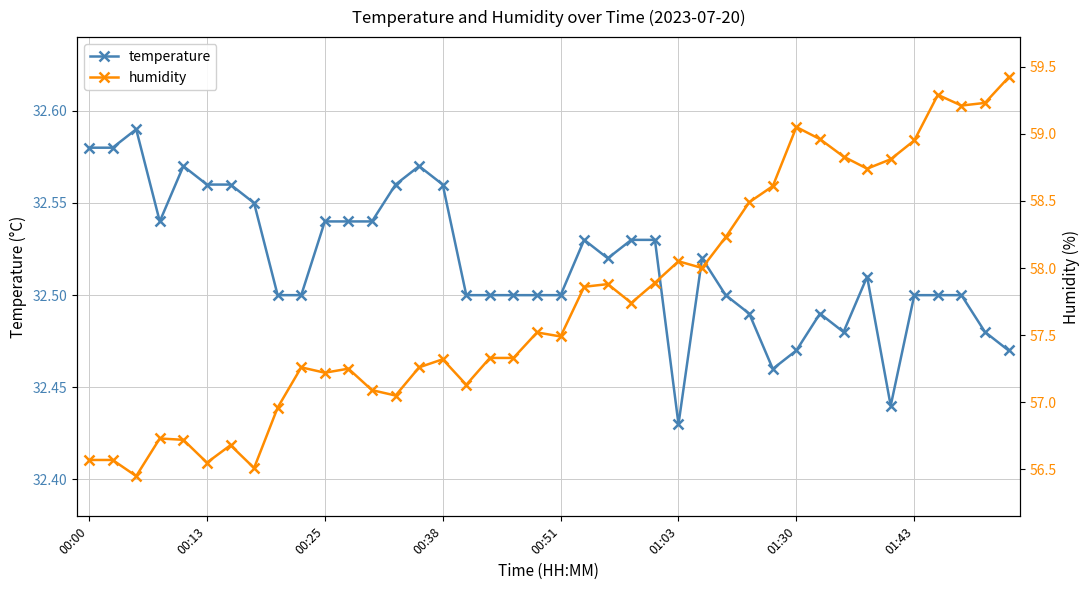

True or false: humidity and temperature cross at least once.

False